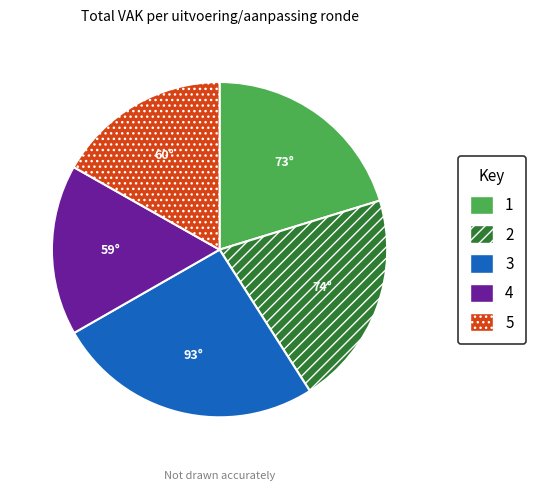

Which slice is the largest?

3